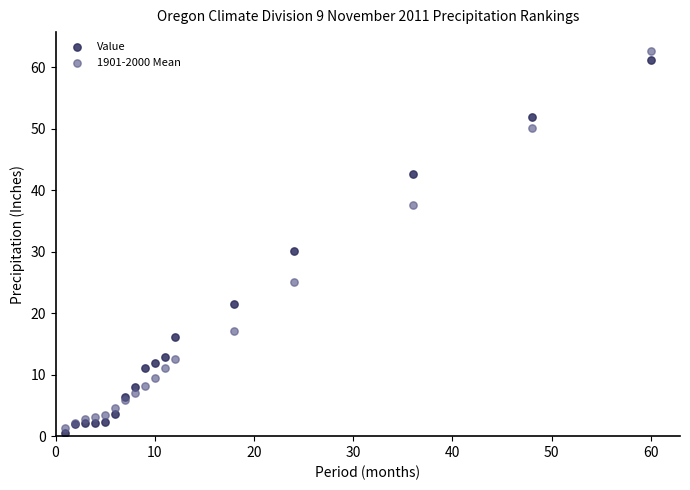

Which series has the largest Y range (max minus min)?

1901-2000 Mean